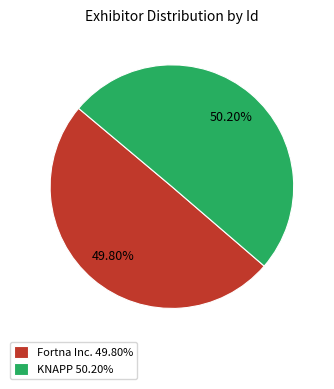

Approximately how many times larger is the value at Fortna Inc. 49.80% compared to KNAPP 50.20%?

1.0